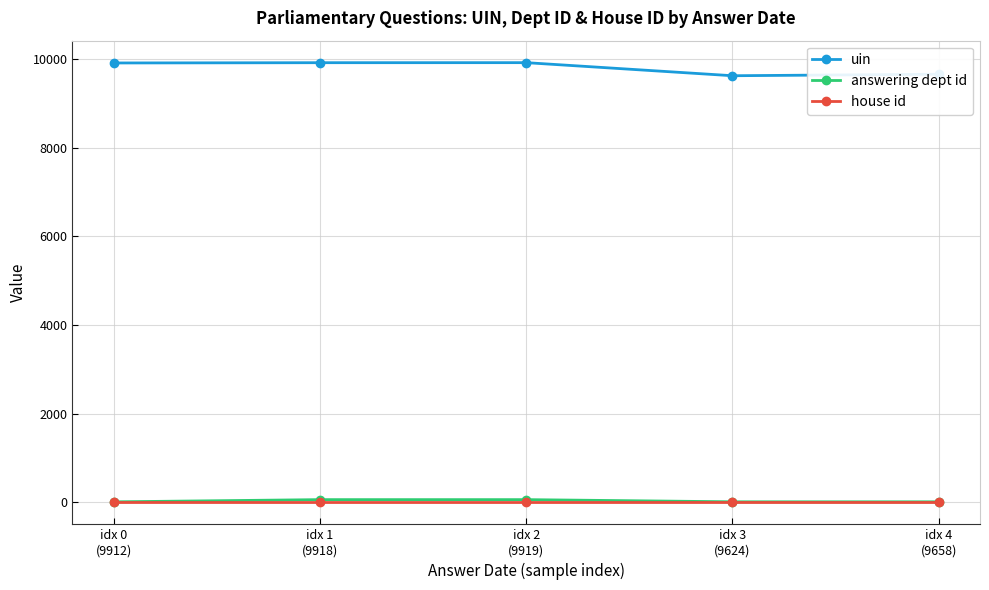

True or false: uin has more than 1 points higher than both neighbors.

False